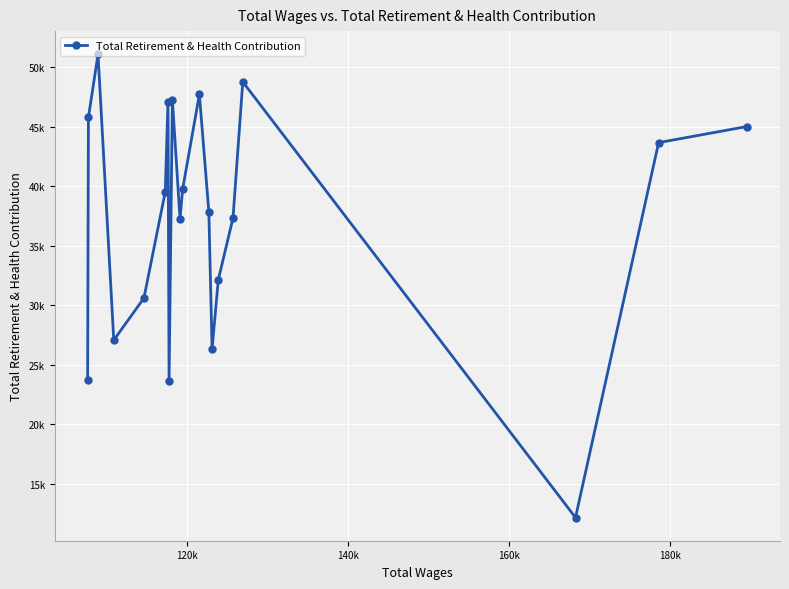

Is this an area chart (filled region under the line)?

No